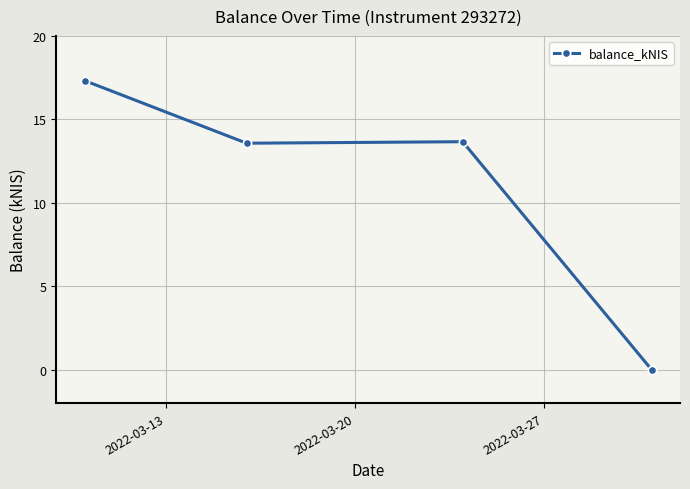

What is the greatest value displayed?

17.3